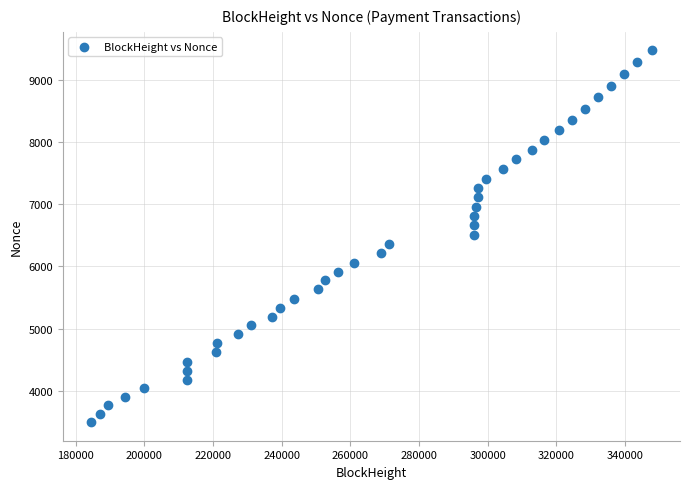

What is the range of X values (max minus min)?

163442